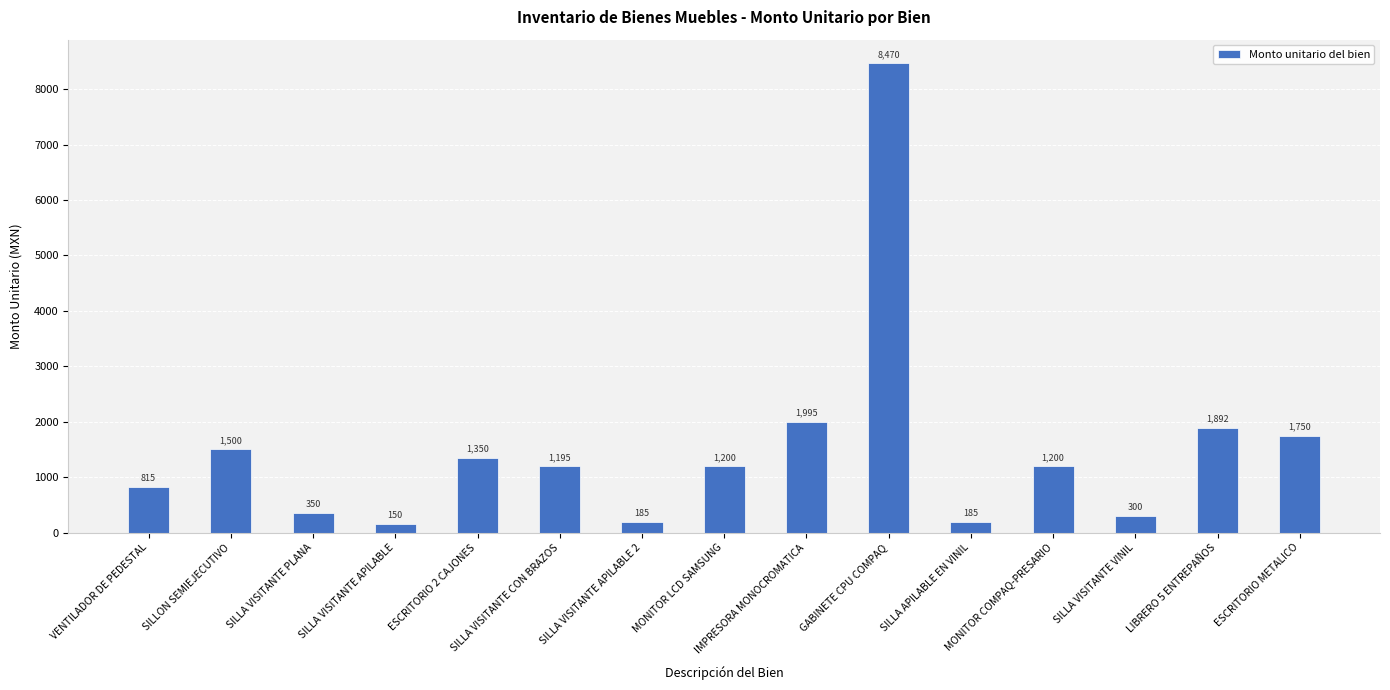

The chart shows a value of 1781.4 at GABINETE CPU COMPAQ. True or false?

False